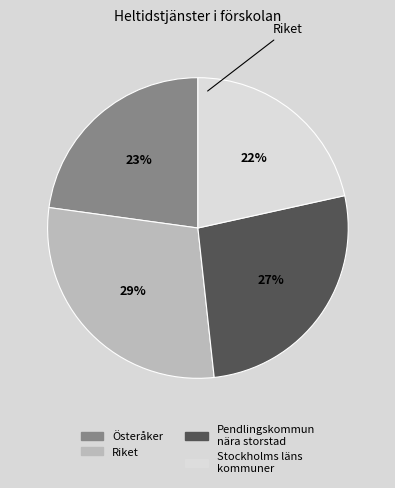

Does any single category account for the majority?

No